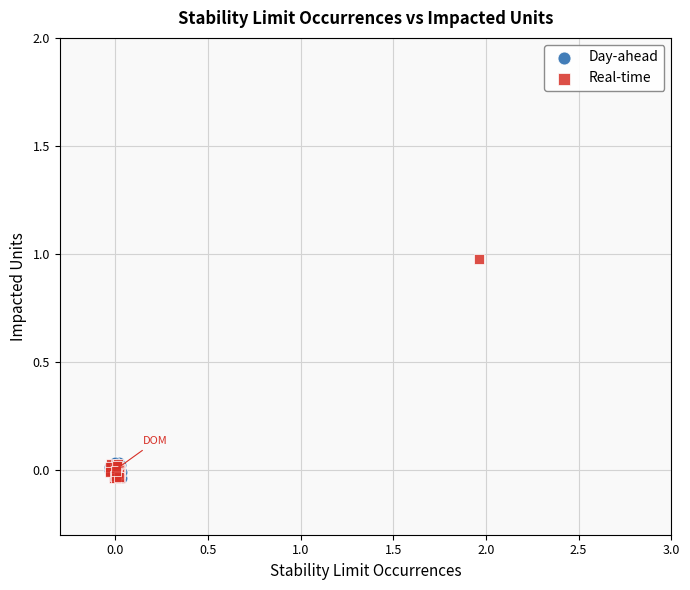

What are all the series names shown in the legend?

Day-ahead, Real-time